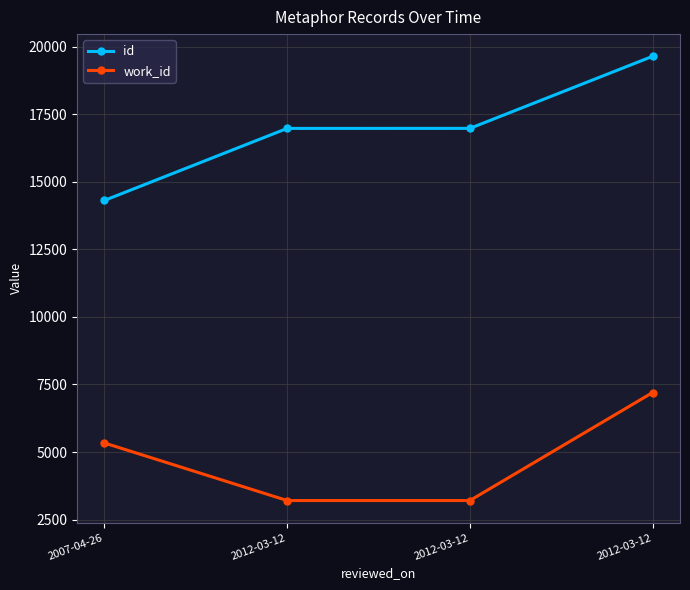

List the labels in order of work_id value, smallest first.

2012-03-12, 2012-03-12, 2007-04-26, 2012-03-12